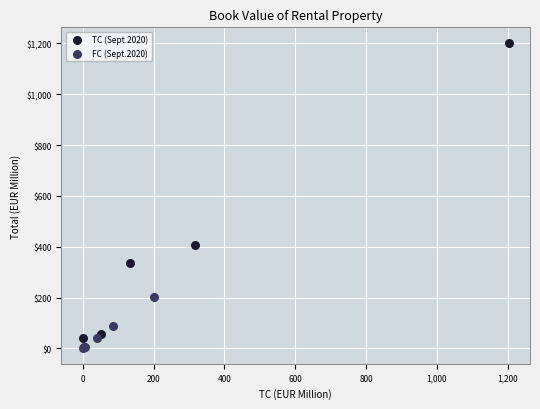

What are all the series names shown in the legend?

TC (Sept.2020), FC (Sept.2020)